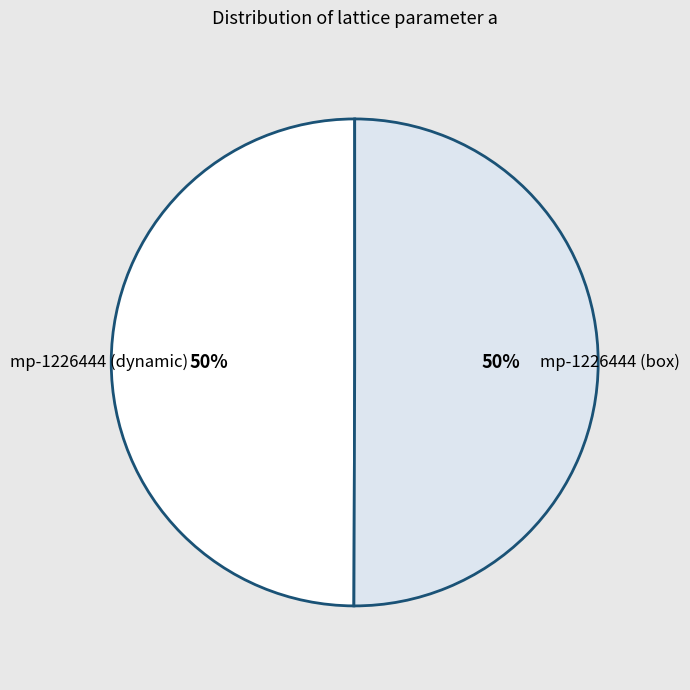

To the nearest percent, what portion does mp-1226444 (box) represent?

50%